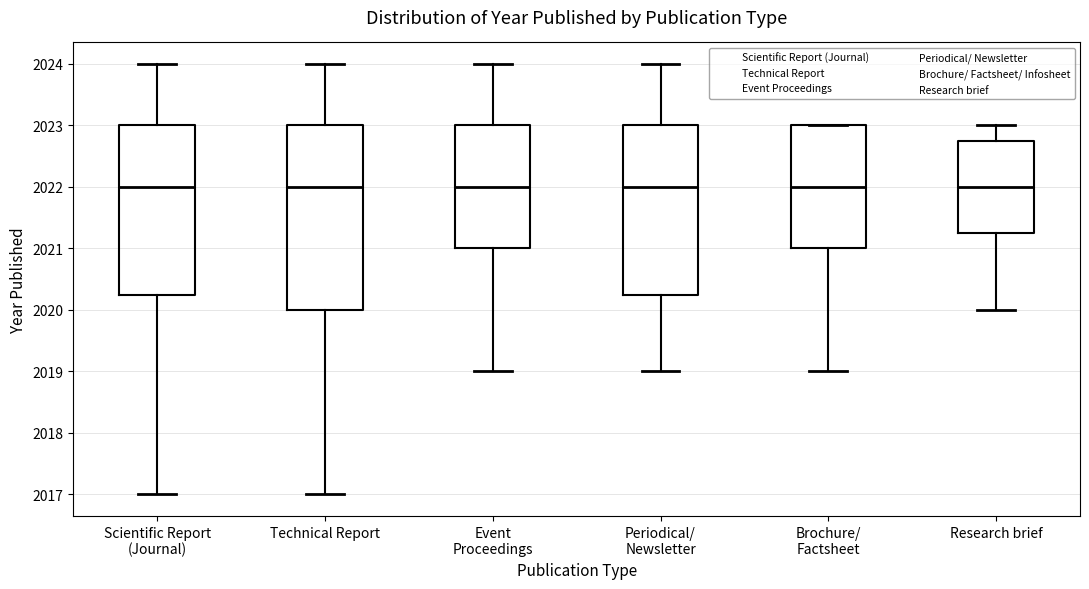

Reading left to right, transcribe this box plot: for each box, give where its median line is, the range the box spans, and where its two whiskers end, as read against the y-axis. The values are not printed on the chart, so give them approximately, as read against the axis.

Scientific Report (Journal): median 2022.0, box 2020.3 to 2023.0, whiskers 2017.0 to 2024.0
Technical Report: median 2022.0, box 2020.0 to 2023.0, whiskers 2017.0 to 2024.0
Event Proceedings: median 2022.0, box 2021.0 to 2023.0, whiskers 2019.0 to 2024.0
Periodical/ Newsletter: median 2022.0, box 2020.3 to 2023.0, whiskers 2019.0 to 2024.0
Brochure/ Factsheet: median 2022.0, box 2021.0 to 2023.0, whiskers 2019.0 to 2023.0
Research brief: median 2022.0, box 2021.3 to 2022.8, whiskers 2020.0 to 2023.0